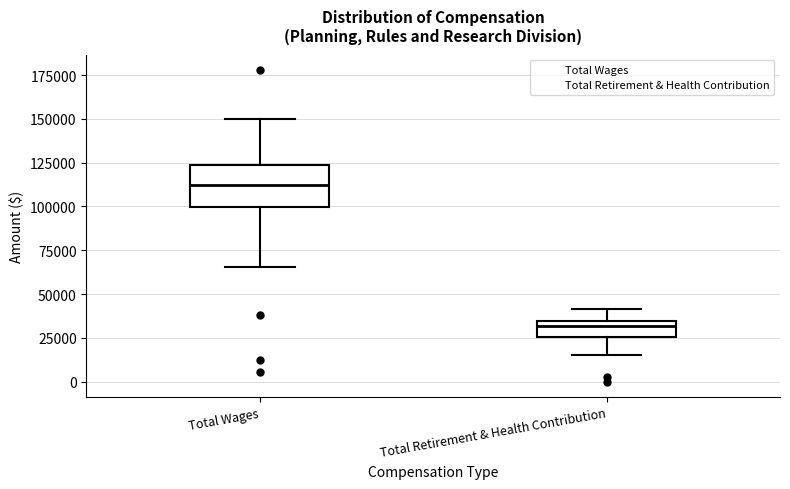

Where does the median line of the box for Total Retirement & Health Contribution sit on the y-axis? The values are not printed on the chart, so give them approximately, as read against the axis.

30000